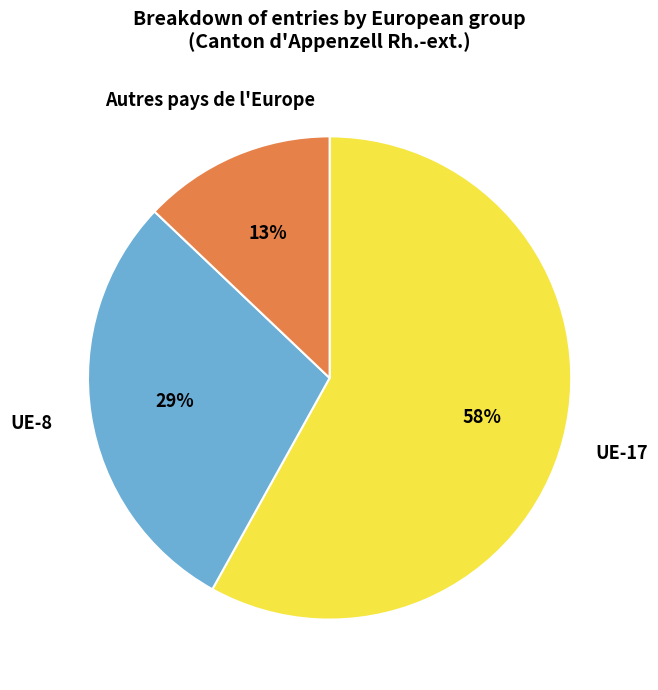

What is the largest slice in the pie chart?

UE-17